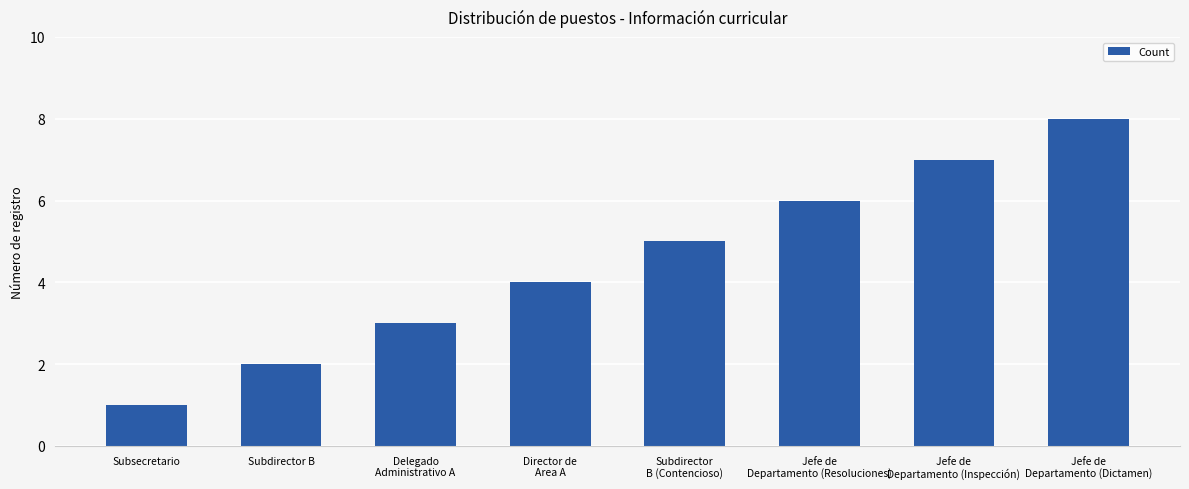

The chart shows a value of 2 at Subsecretario. True or false?

False